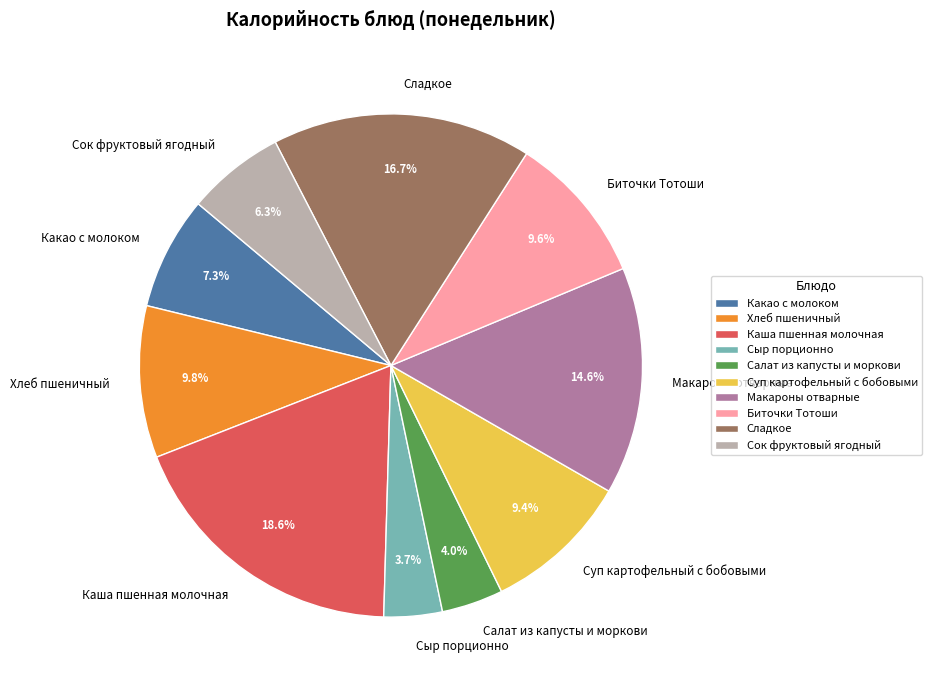

Which slice is the largest?

Каша пшенная молочная